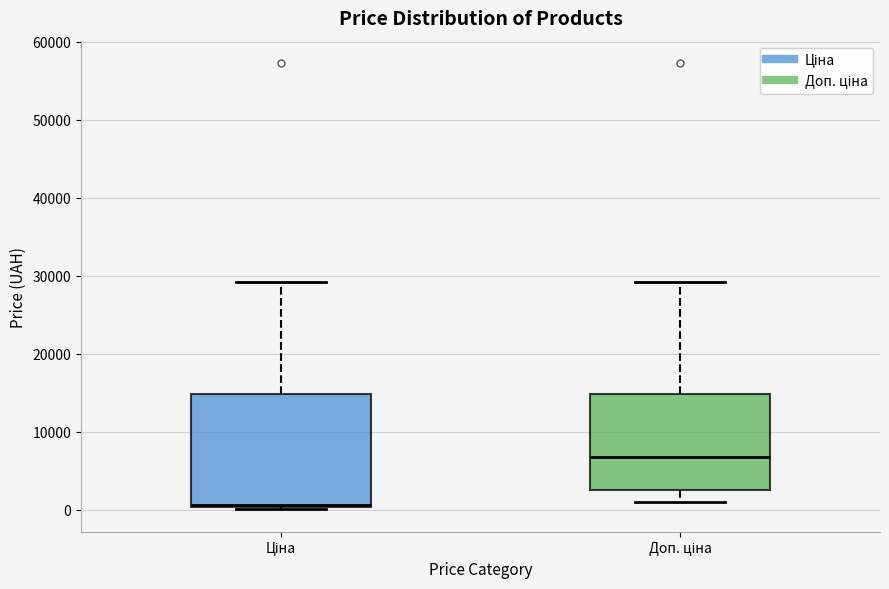

Where is the lower edge of the box for Доп. ціна on the y-axis? The values are not printed on the chart, so give them approximately, as read against the axis.

3000